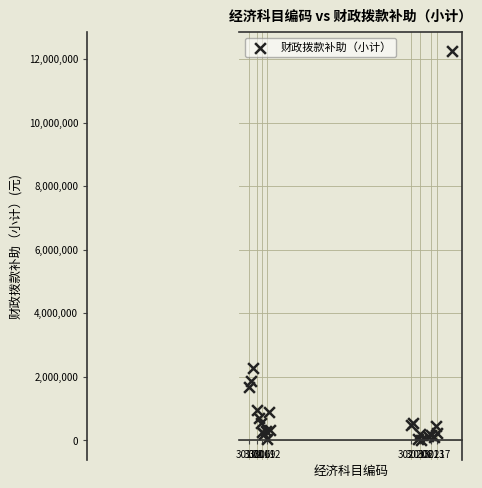

What Y value in the scatter plot is closest to 6124250?

2291782